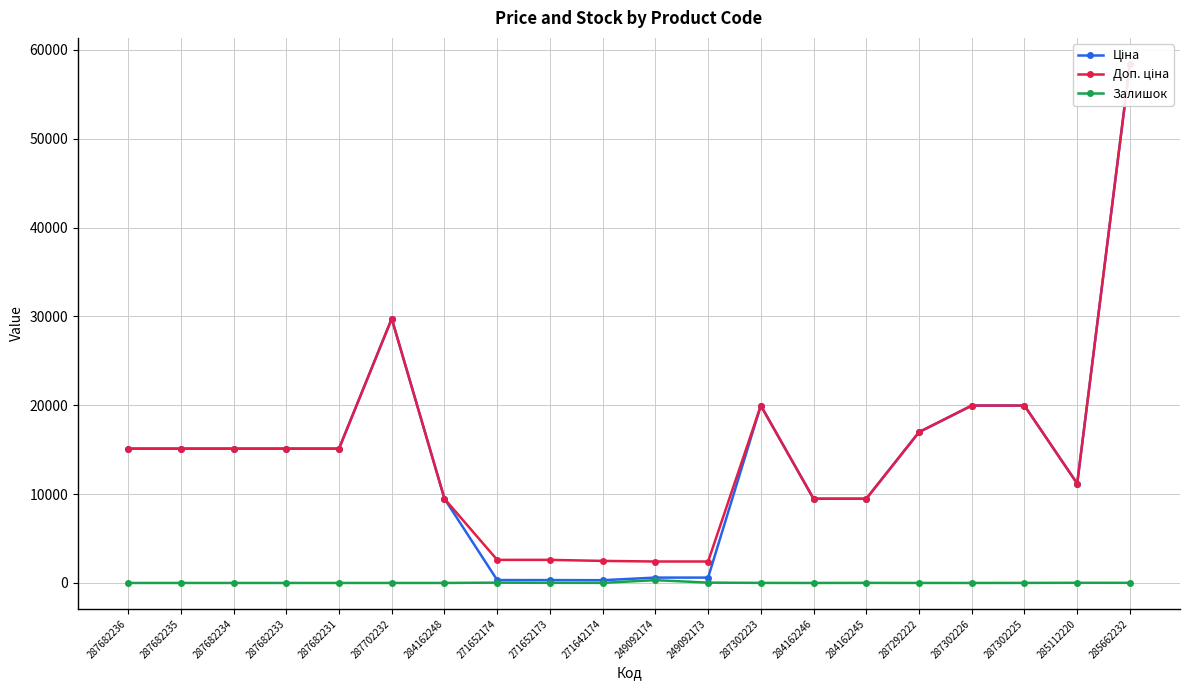

List the labels in order of Доп. ціна value, smallest first.

249092174, 249092173, 271642174, 271652174, 271652173, 284162248, 284162246, 284162245, 285112220, 287682236, 287682235, 287682234, 287682233, 287682231, 287292222, 287302223, 287302226, 287302225, 287702232, 285662232